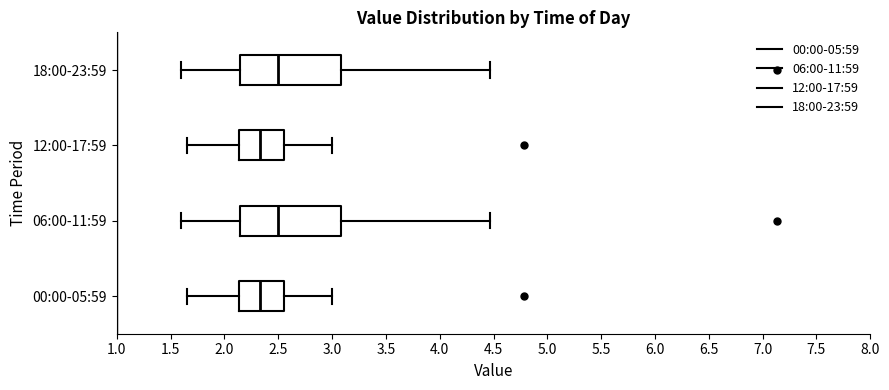

Where does the median line of the box for 18:00-23:59 sit on the x-axis? The values are not printed on the chart, so give them approximately, as read against the axis.

2.50